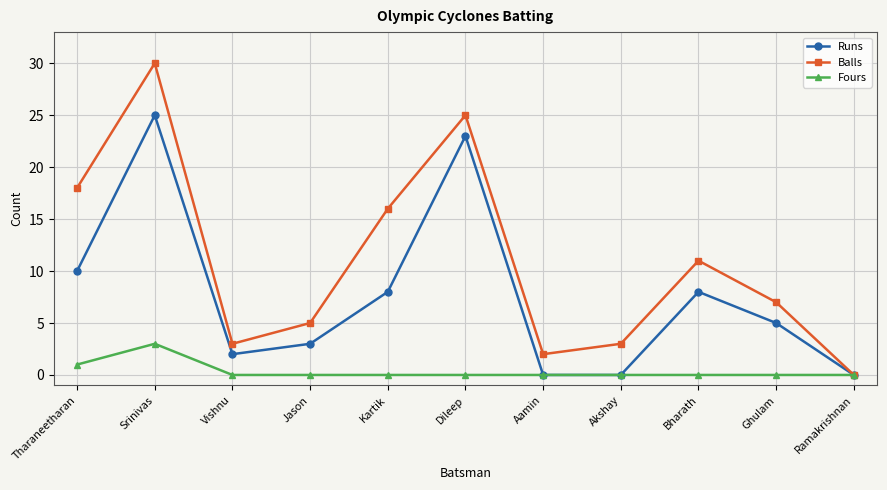

What are all the series names shown in the legend?

Runs, Balls, Fours